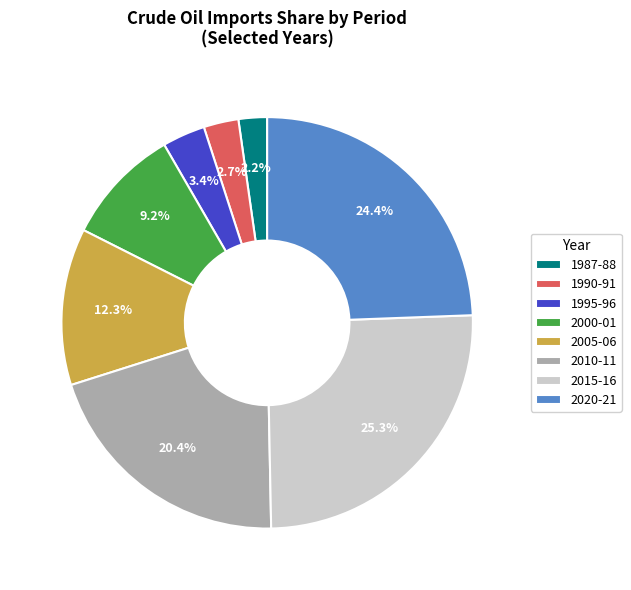

Is there a majority slice in this chart?

No